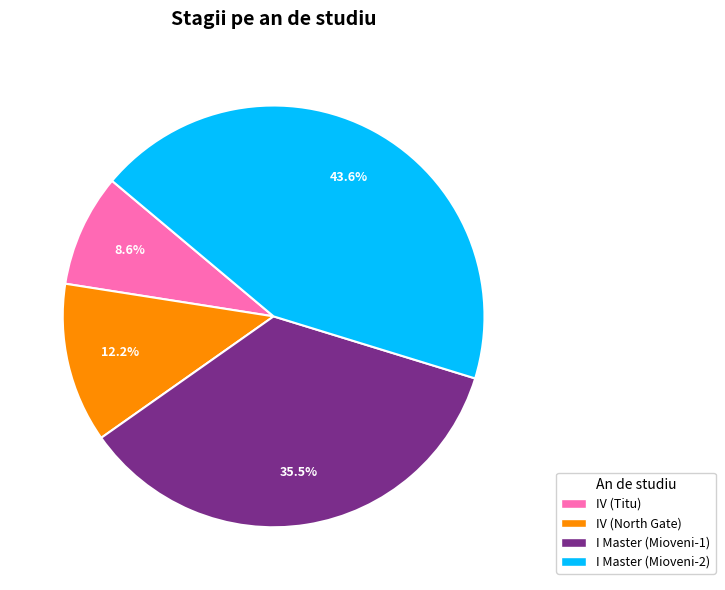

Which slice is the smallest?

IV (Titu)